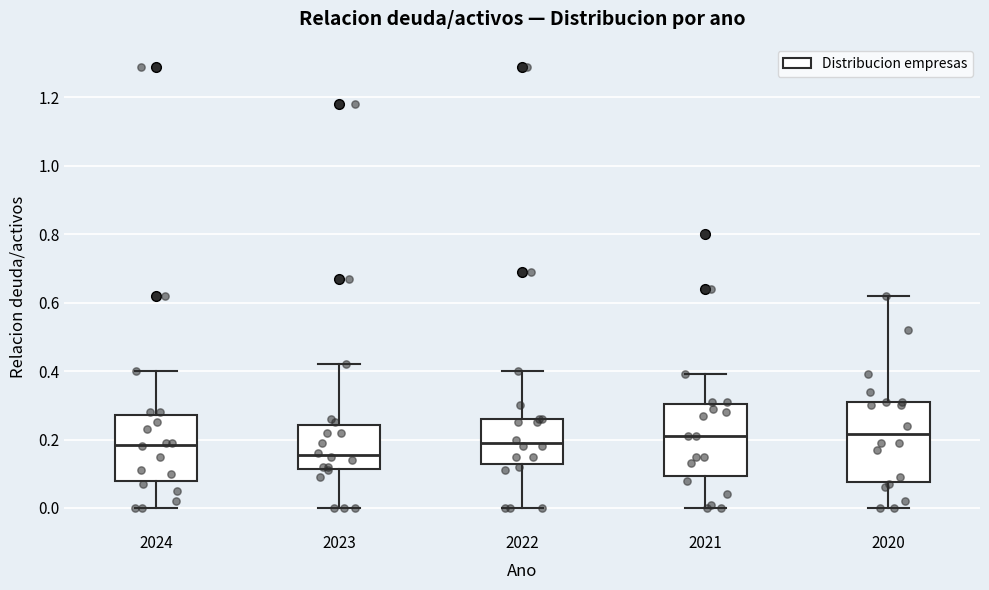

Where does the upper whisker of the box at x = 2022 end on the y-axis? The values are not printed on the chart, so give them approximately, as read against the axis.

0.40